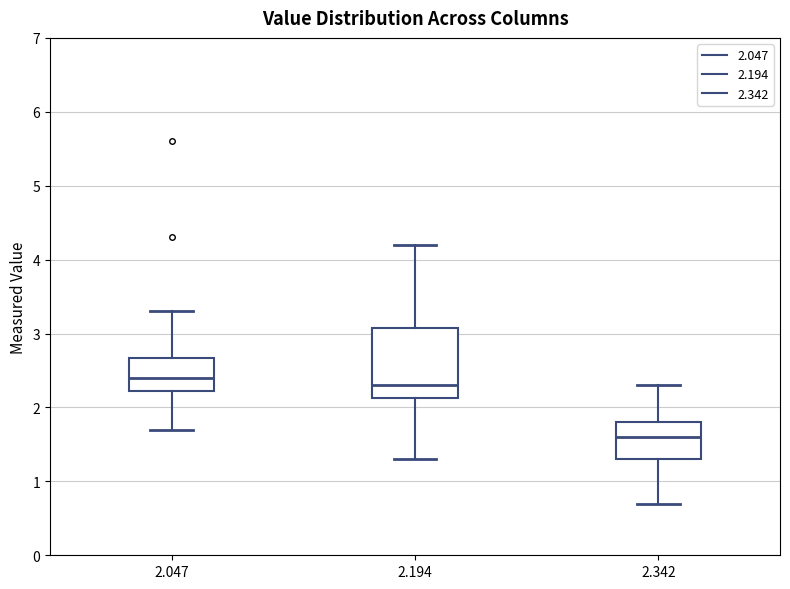

Reading left to right, read every box against the y-axis: the position of its median line, the range the box covers, and the ends of its whiskers. The values are not printed on the chart, so give them approximately, as read against the axis.

2.047: median 2.4, box 2.2 to 2.7, whiskers 1.7 to 3.3
2.194: median 2.3, box 2.1 to 3.1, whiskers 1.3 to 4.2
2.342: median 1.6, box 1.3 to 1.8, whiskers 0.7 to 2.3